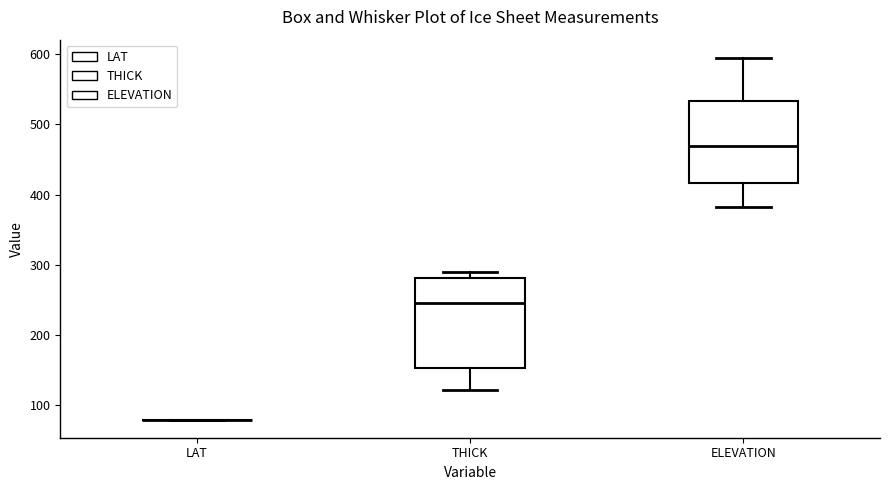

Reading left to right, read every box against the y-axis: the position of its median line, the range the box covers, and the ends of its whiskers. The values are not printed on the chart, so give them approximately, as read against the axis.

LAT: box collapsed to a line at 80, whiskers 80 to 80
THICK: median 240, box 150 to 280, whiskers 120 to 290
ELEVATION: median 470, box 420 to 530, whiskers 380 to 600